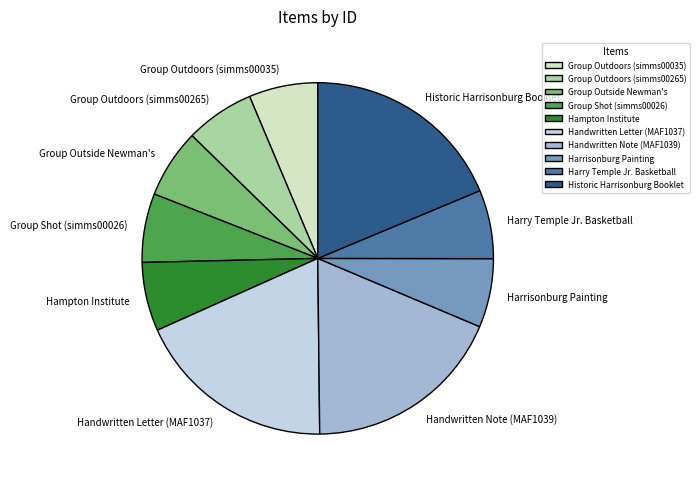

True or false: Group Outdoors (simms00265) accounts for 16% of the total.

False